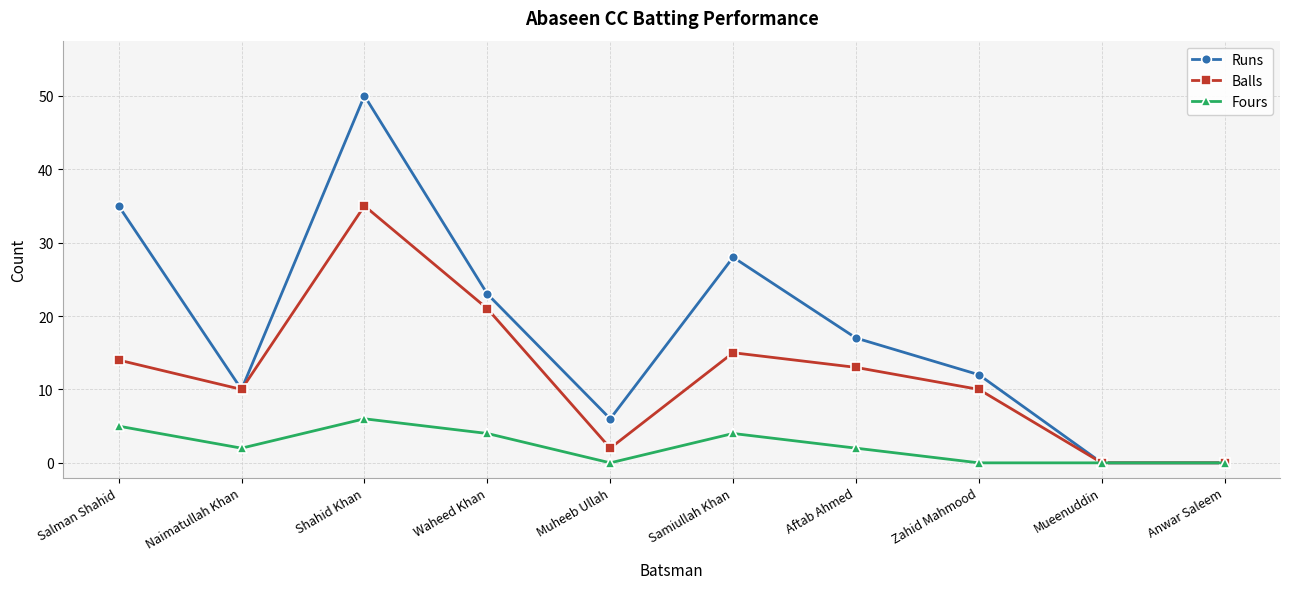

Is the value of Runs at Salman Shahid greater than the value of Fours at Shahid Khan?

Yes